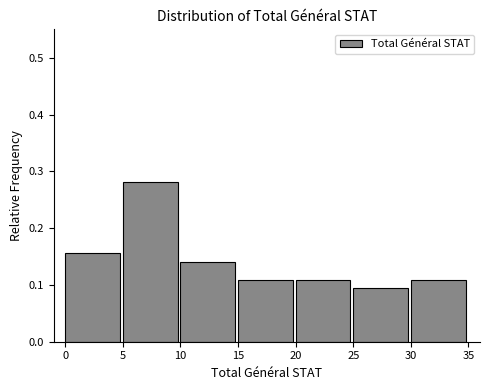

Reading left to right, list every bar in this chart as the range it spans on the x-axis followed by its height. The values are not printed on the chart, so give them approximately, as read against the axis.

0 to 5: 0.16
5 to 10: 0.28
10 to 15: 0.14
15 to 20: 0.11
20 to 25: 0.11
25 to 30: 0.09
30 to 35: 0.11